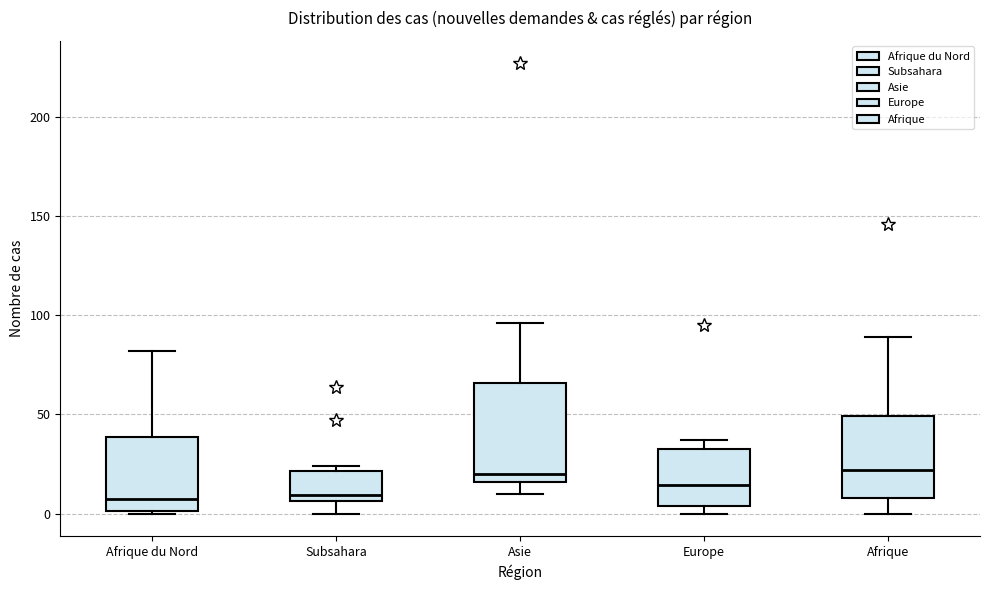

Where does the median line of the box for Afrique du Nord sit on the y-axis? The values are not printed on the chart, so give them approximately, as read against the axis.

10